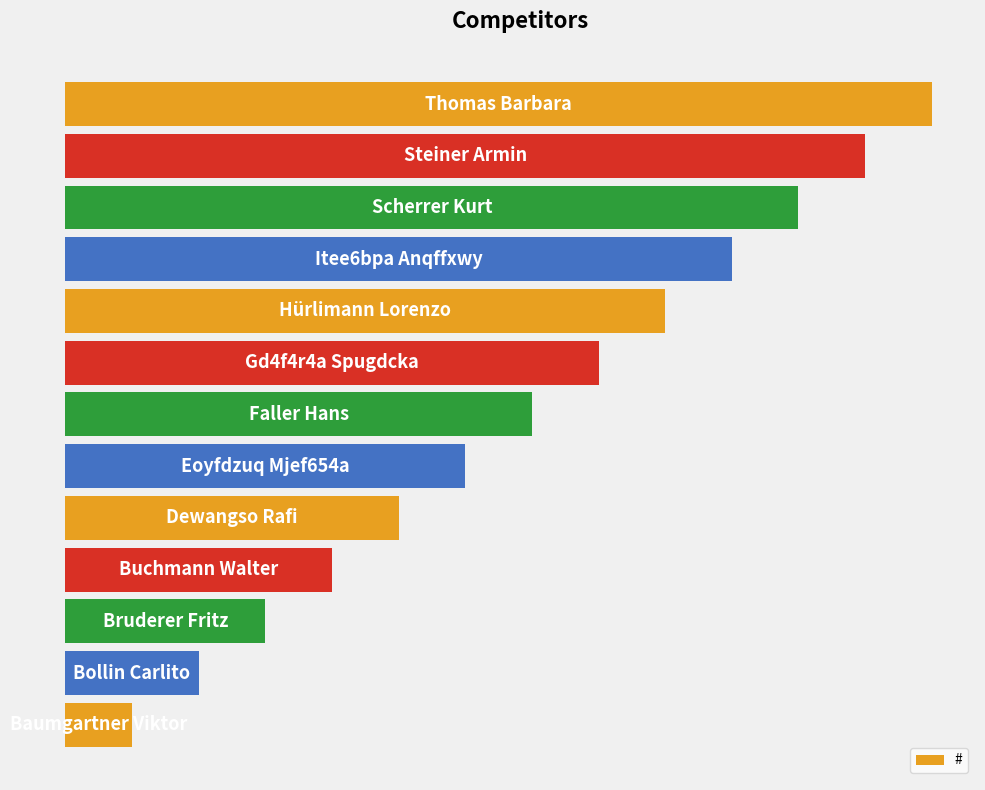

Does the chart contain any negative values?

No